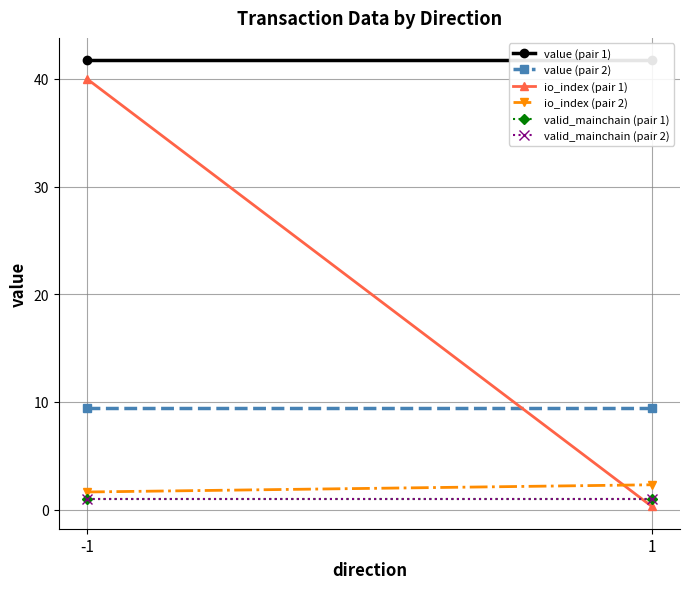

True or false: valid_mainchain (pair 2) has a value of 0.3 at 1.

False